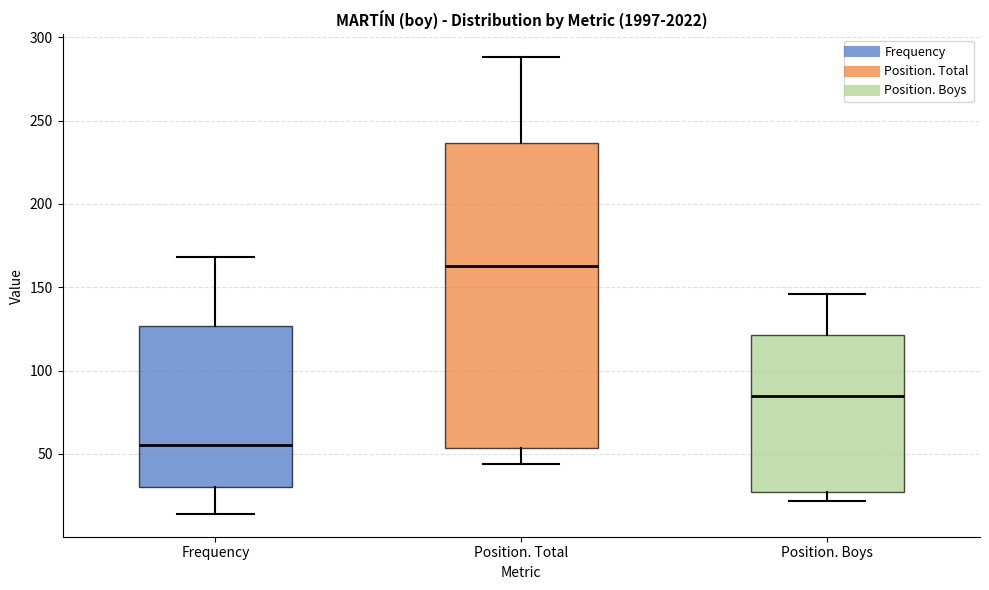

Reading left to right, read every box against the y-axis: the position of its median line, the range the box covers, and the ends of its whiskers. The values are not printed on the chart, so give them approximately, as read against the axis.

Frequency: median 55, box 30 to 125, whiskers 15 to 170
Position. Total: median 165, box 55 to 235, whiskers 45 to 290
Position. Boys: median 85, box 25 to 120, whiskers 20 to 145